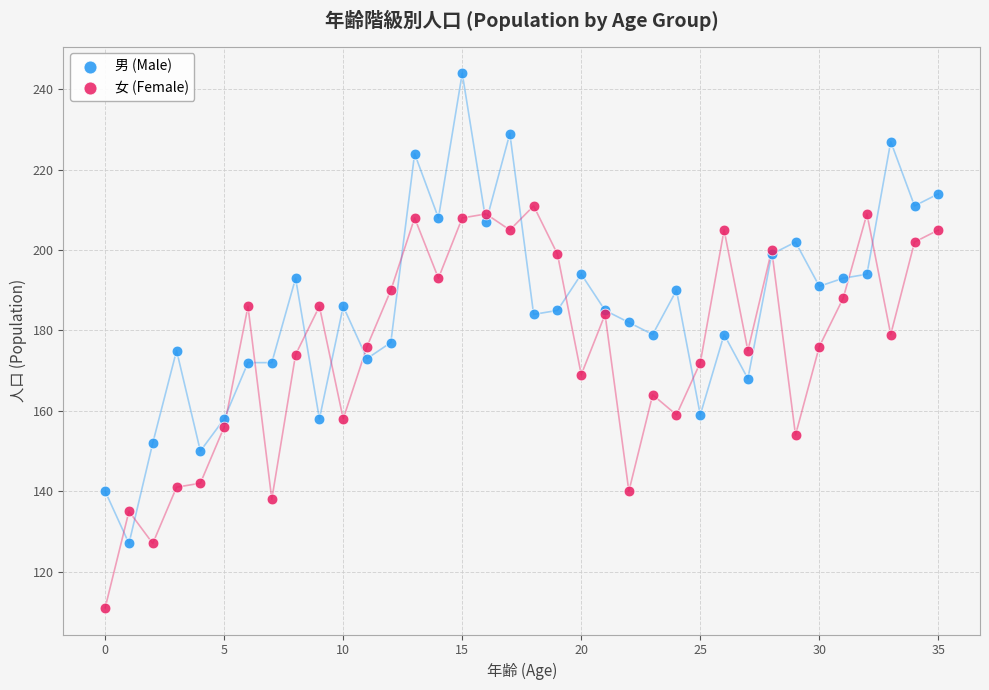

Which series contains the lowest Y value?

女 (Female)